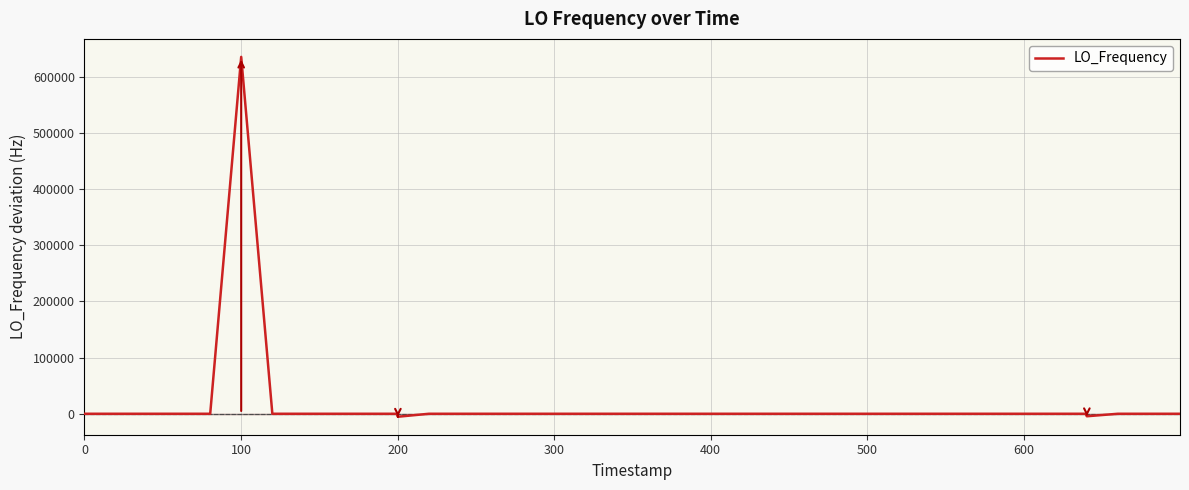

What is the maximum value shown in the chart?

635704.9